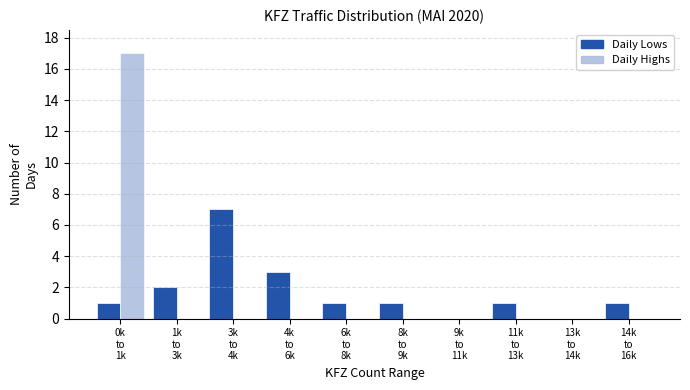

What is the maximum value shown in the chart?

17